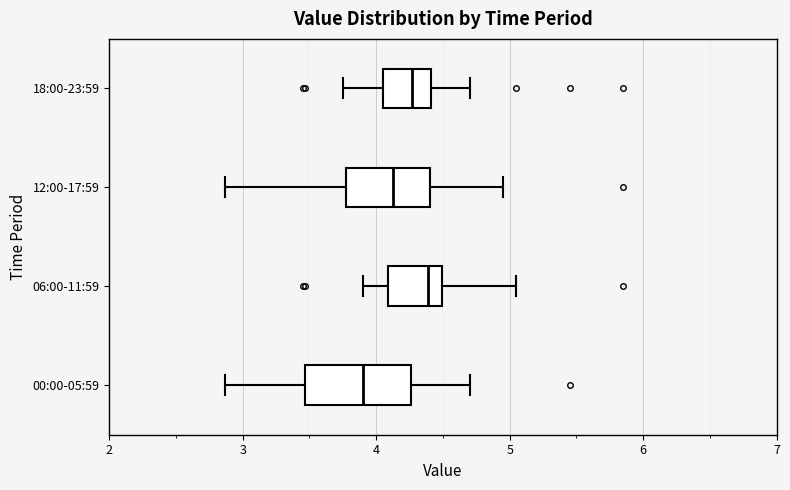

Which box has the furthest to the right median line?

06:00-11:59